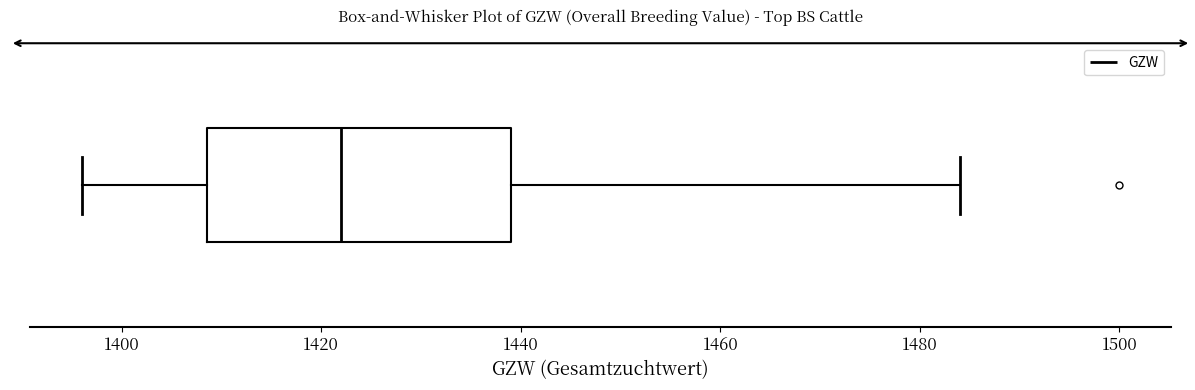

Where does the right whisker of the box end on the x-axis? The values are not printed on the chart, so give them approximately, as read against the axis.

1484